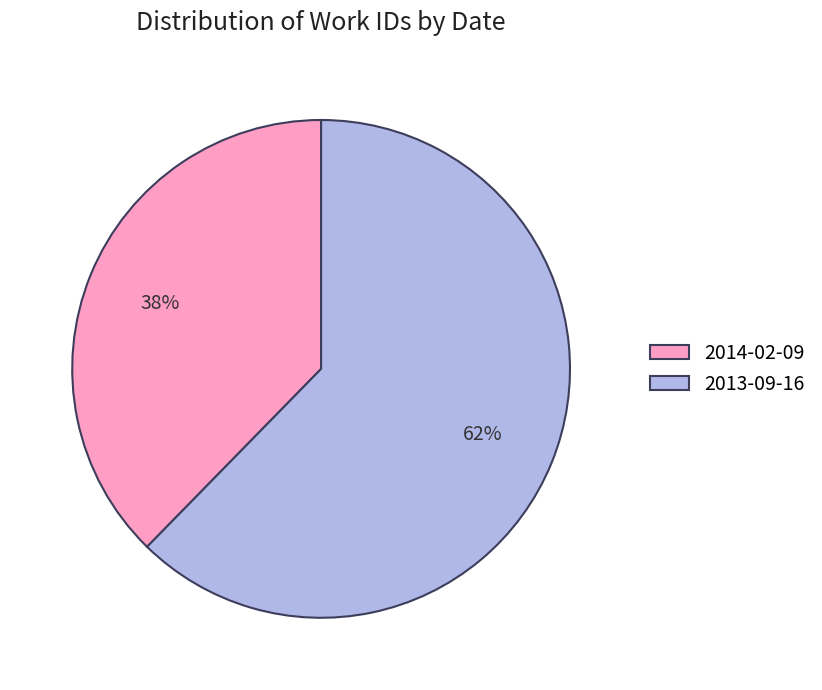

Do 2013-09-16 and 2014-02-09 together represent more than half of the pie?

Yes